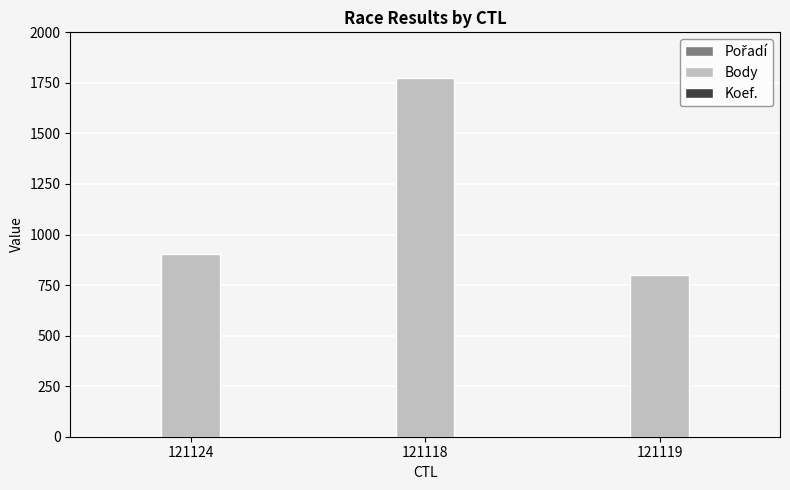

Which series has the largest total across all categories?

Body